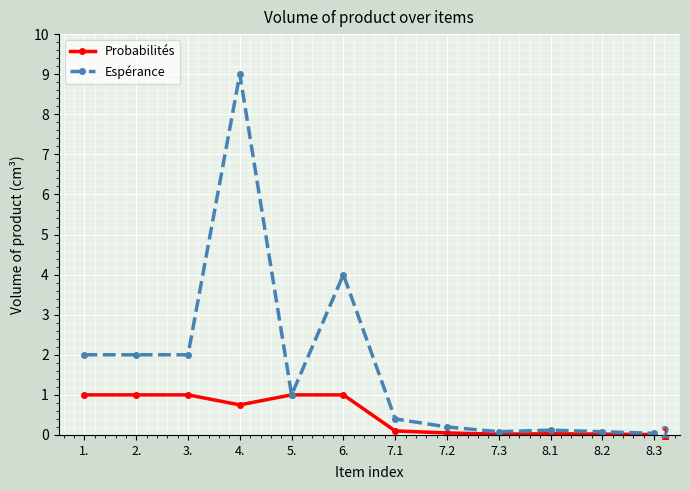

Rank the series by their maximum value, from highest to lowest.

Espérance, Probabilités